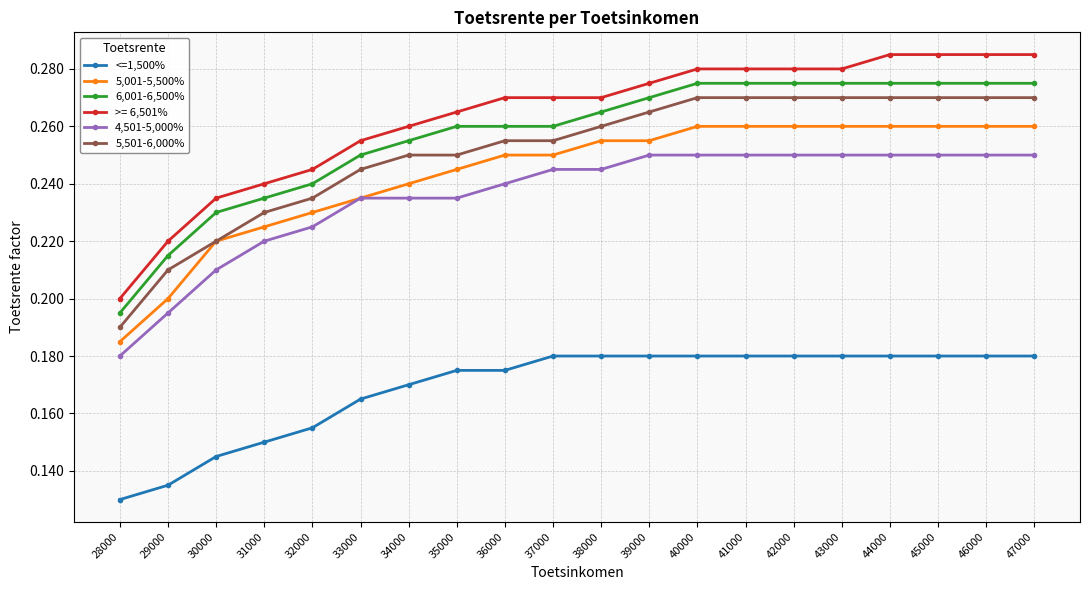

True or false: 6,001-6,500% and 4,501-5,000% cross at least once.

False